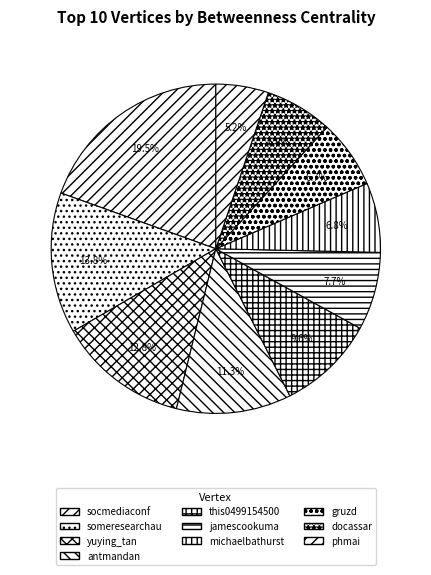

Approximately how many times larger is the value at yuying_tan compared to gruzd?

1.9